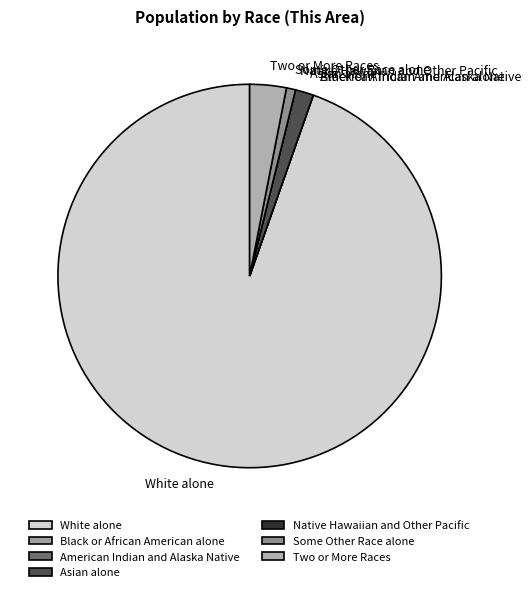

The White alone slice represents 89% of the pie. True or false?

False